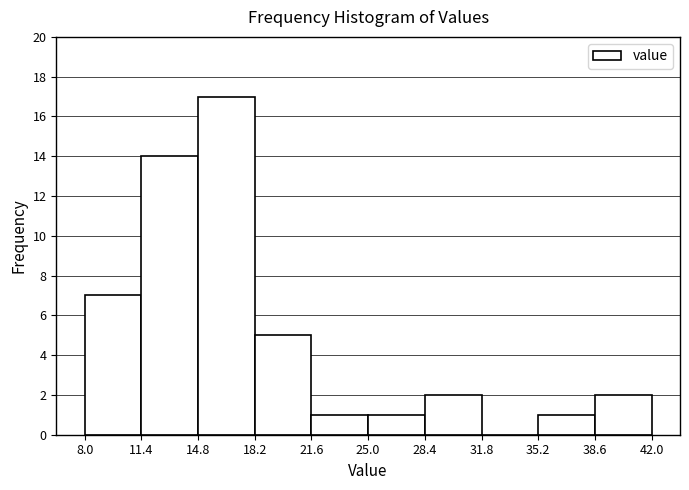

How tall is the bar that spans 38.6 to 42.0 on the x-axis? The values are not printed on the chart, so give them approximately, as read against the axis.

2